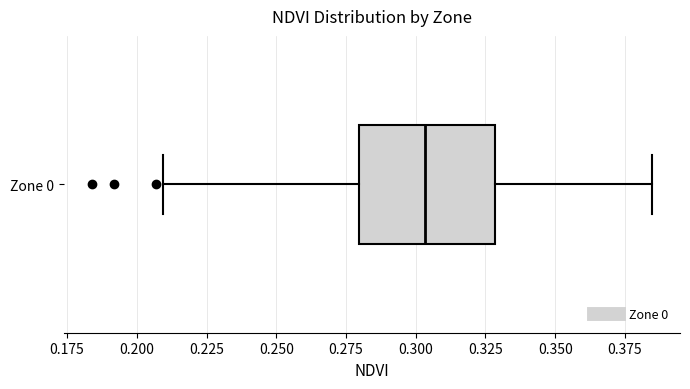

Read this box plot against the x-axis: the position of the median line, the range covered by the box, and the ends of both whiskers. The values are not printed on the chart, so give them approximately, as read against the axis.

median 0.305, box 0.280 to 0.330, whiskers 0.210 to 0.385